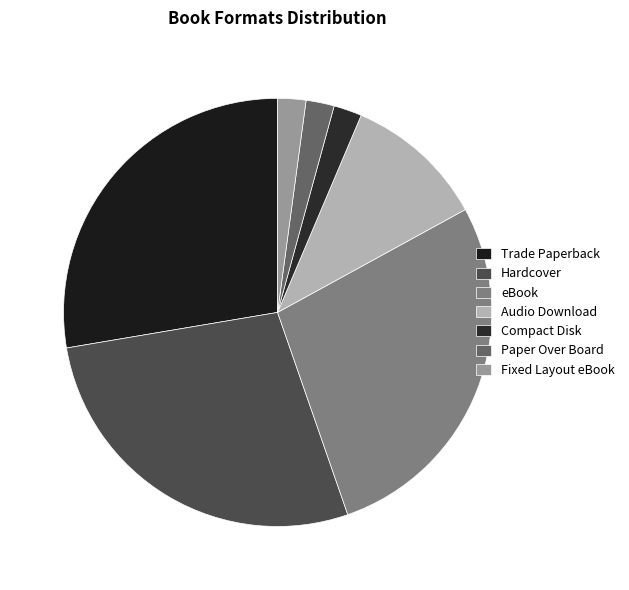

How many slices are in this pie chart?

7